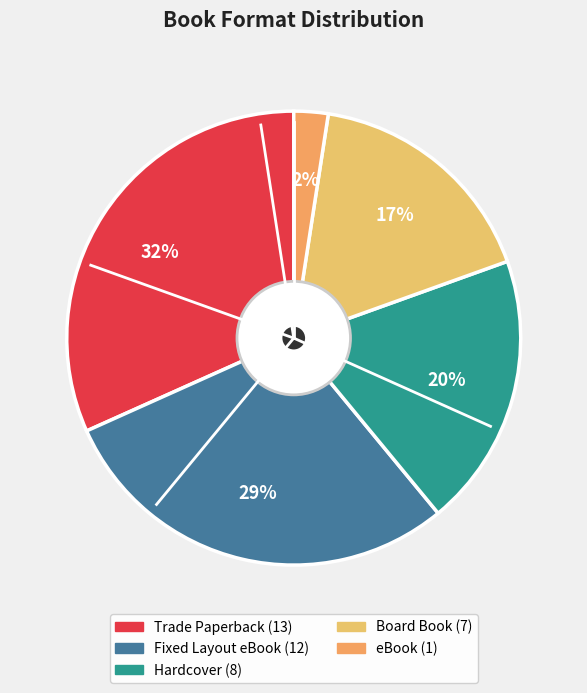

How many segments does this pie chart have?

5